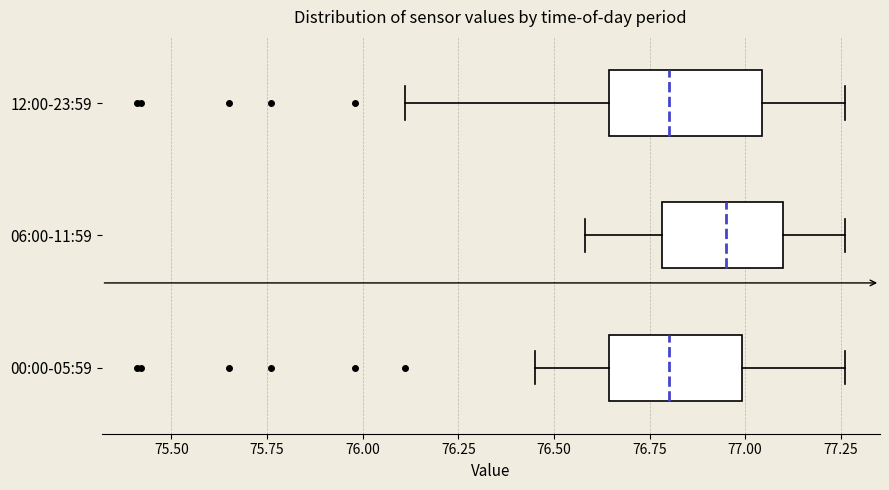

Reading bottom to top, read every box against the x-axis: the position of its median line, the range the box covers, and the ends of its whiskers. The values are not printed on the chart, so give them approximately, as read against the axis.

00:00-05:59: median 76.80, box 76.65 to 77.00, whiskers 76.45 to 77.25
06:00-11:59: median 76.95, box 76.80 to 77.10, whiskers 76.60 to 77.25
12:00-23:59: median 76.80, box 76.65 to 77.05, whiskers 76.10 to 77.25